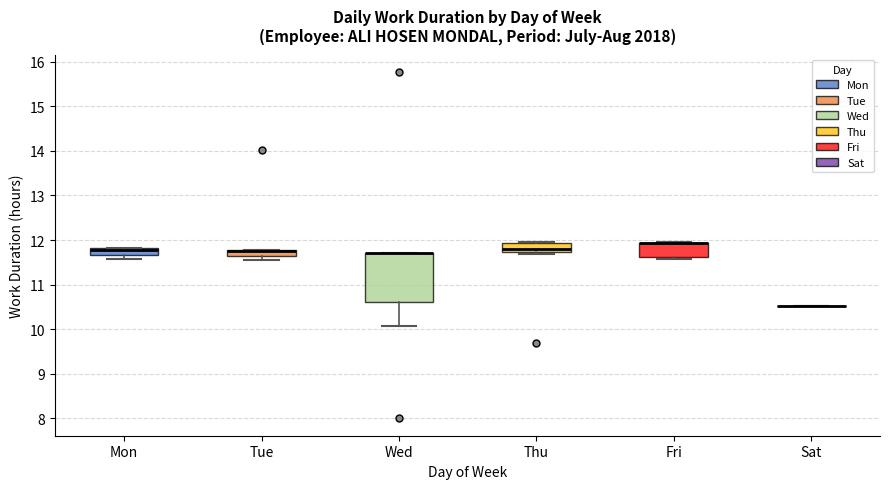

Comparing the boxes themselves (not the whiskers), which one is the tallest?

Wed